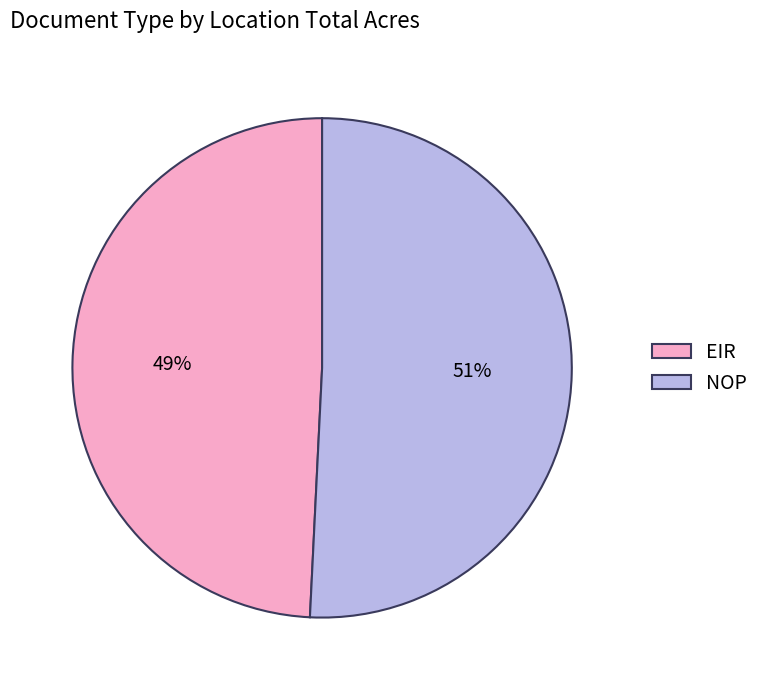

Is it true that EIR is 49% of the pie?

True